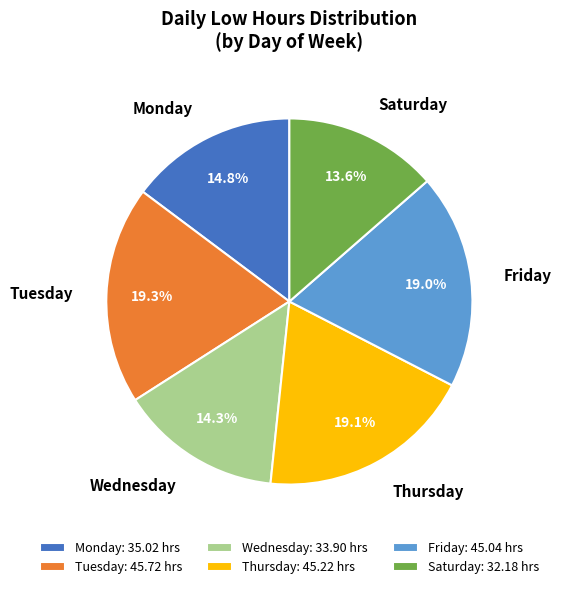

What portion of the pie excludes Saturday?

86.4%